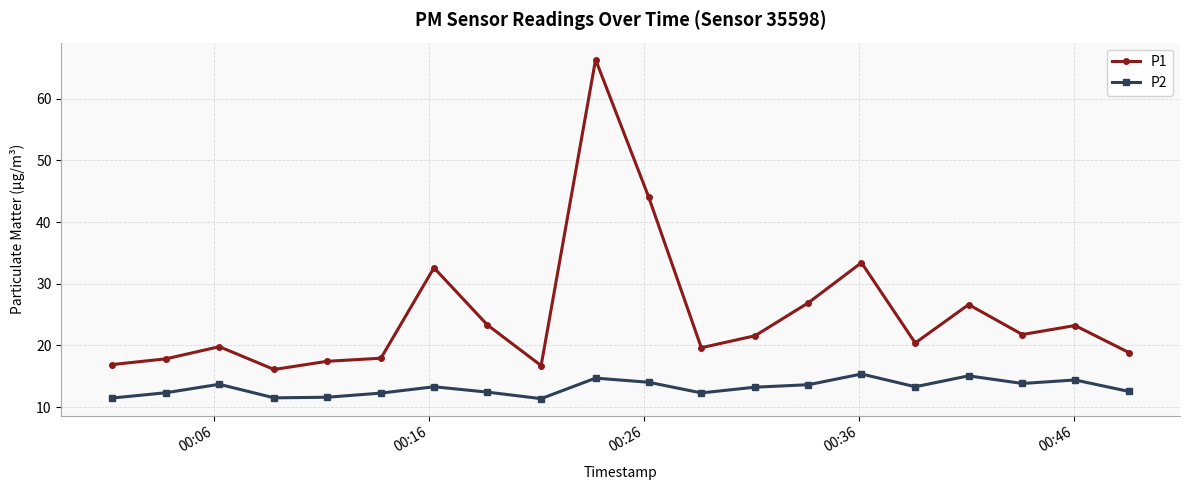

What is the value of the P2 point at the 20th from the left?

12.5